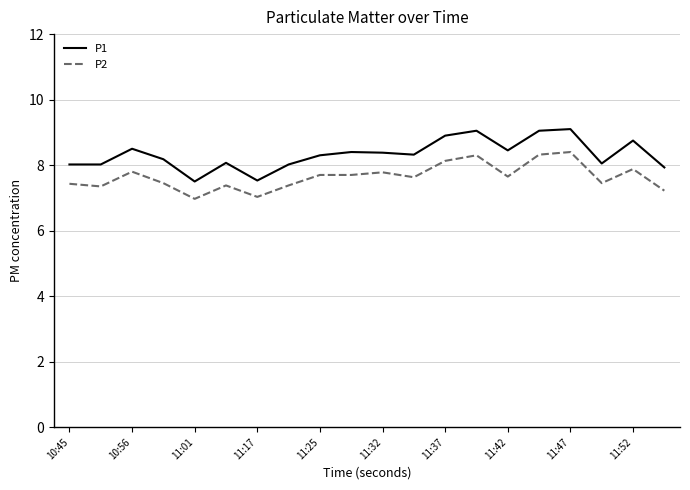

At how many categories does at least one series exceed 7?

20